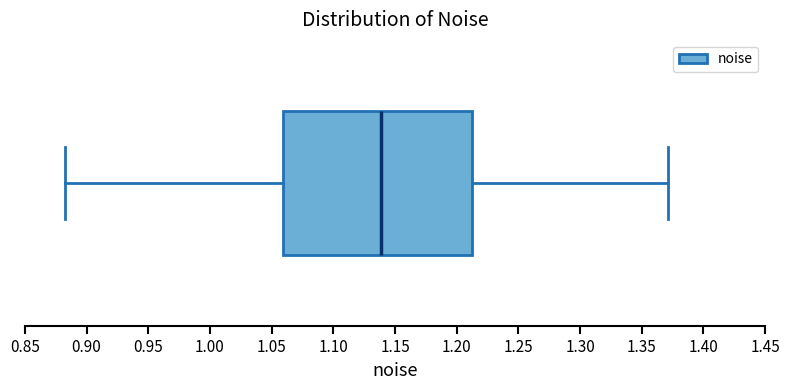

Transcribe this box plot: give where the median line is, the range the box spans, and where the two whiskers end, as read against the x-axis. The values are not printed on the chart, so give them approximately, as read against the axis.

median 1.140, box 1.060 to 1.215, whiskers 0.880 to 1.370